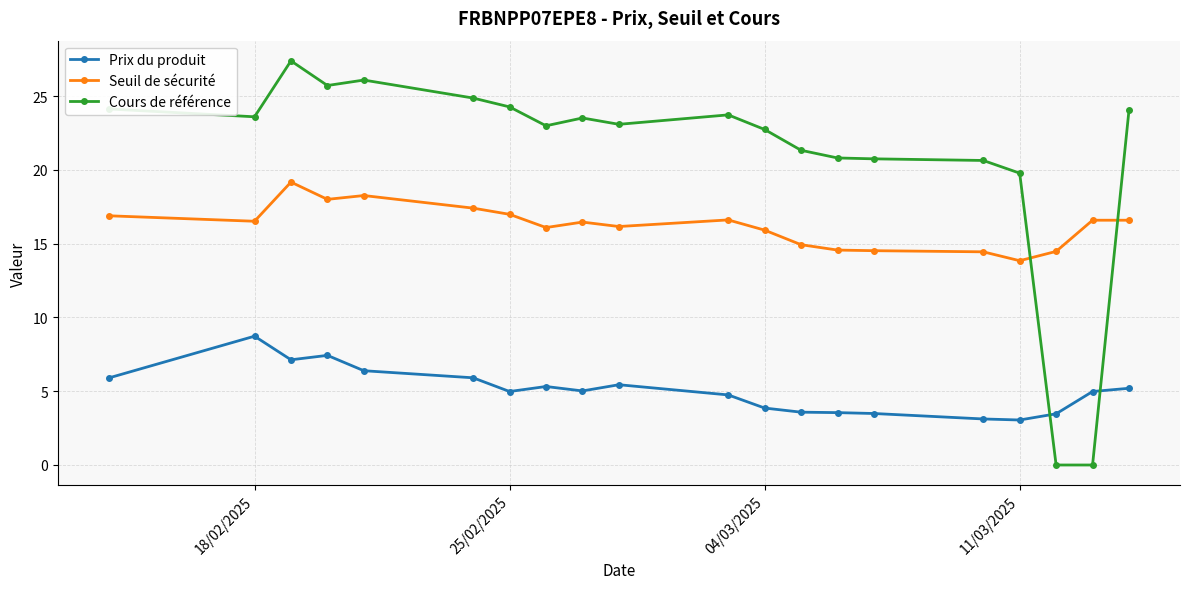

Does the chart have visible grid lines?

Yes